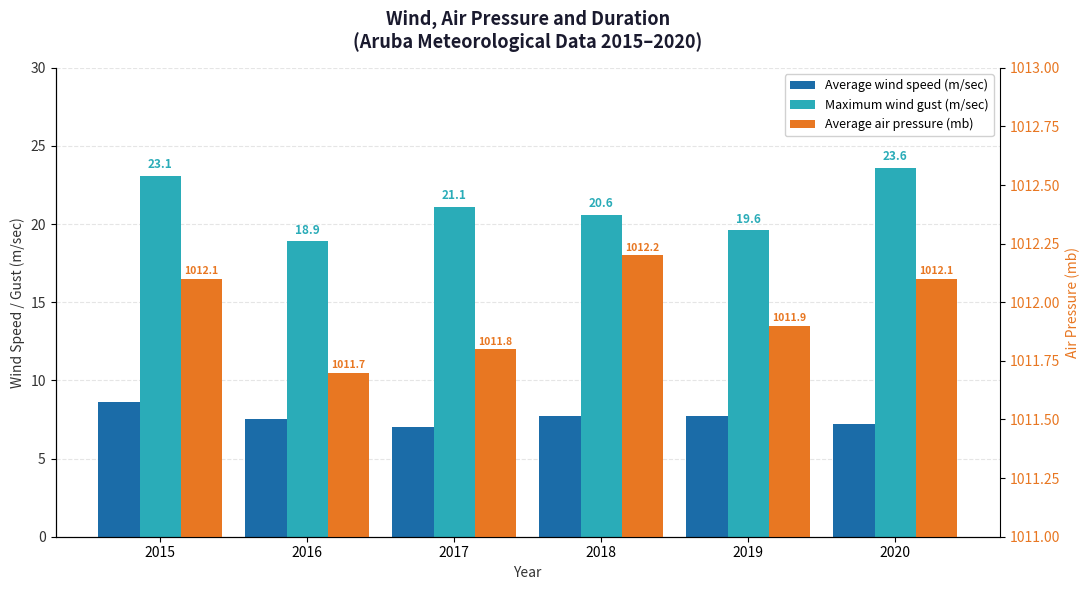

How many groups of bars are there?

6